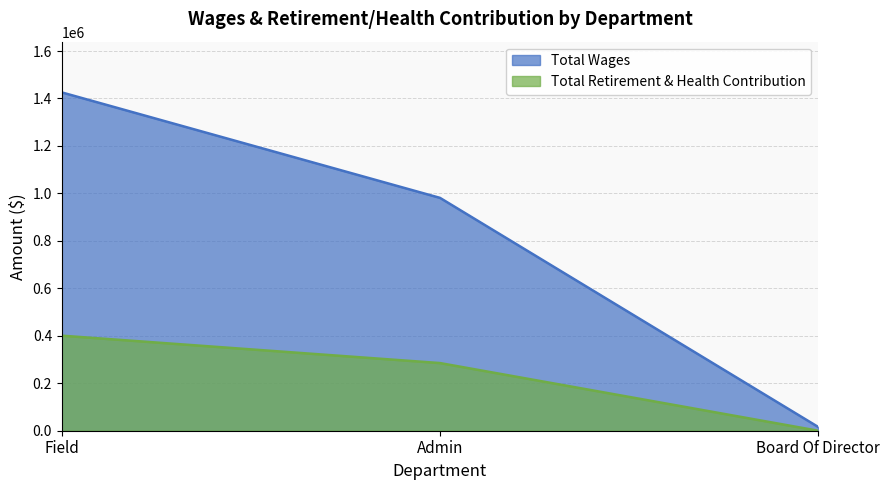

Which series has the widest spread of values?

Total Wages